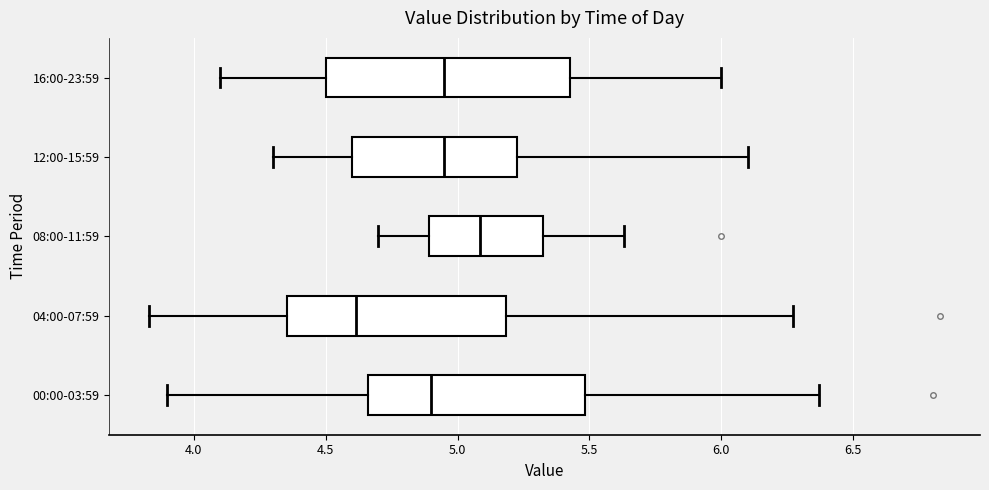

Which box's median line is the furthest to the right?

08:00-11:59